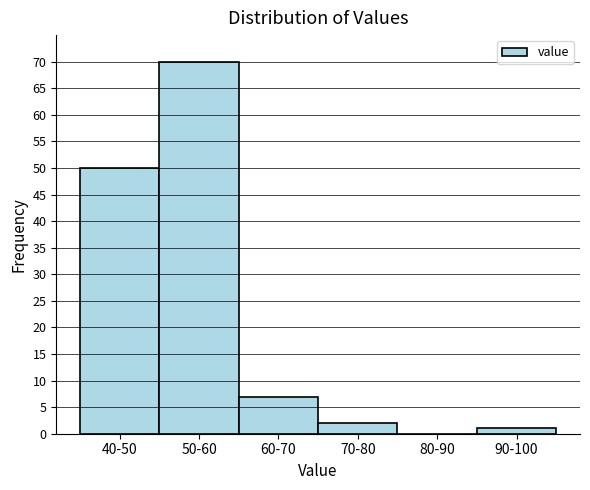

Reading right to left, what are all the values shown in this chart?

90-100=1	80-90=0	70-80=2	60-70=7	50-60=70	40-50=50